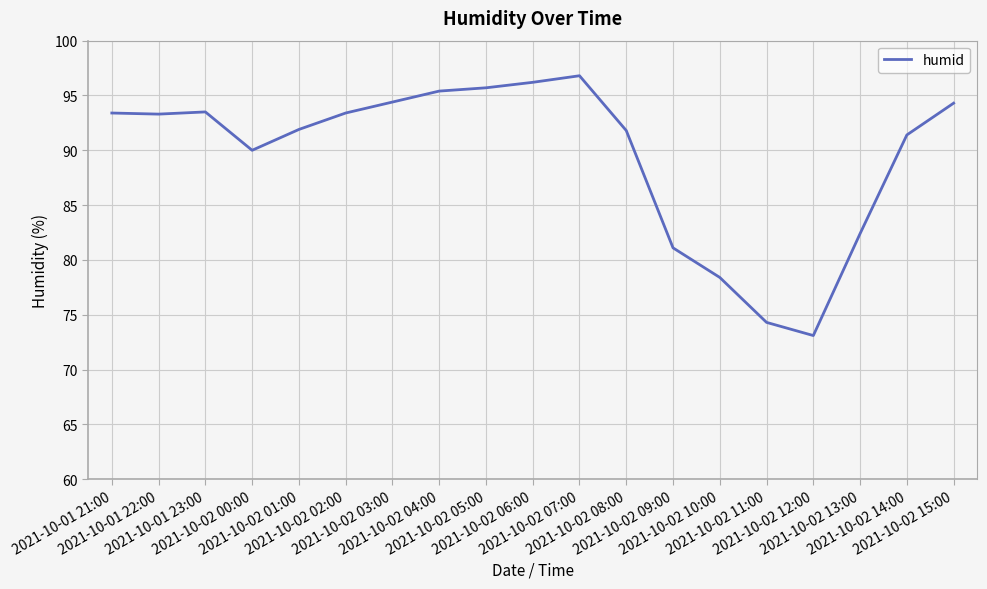

At which label is the value closest to 84?

2021-10-02 13:00